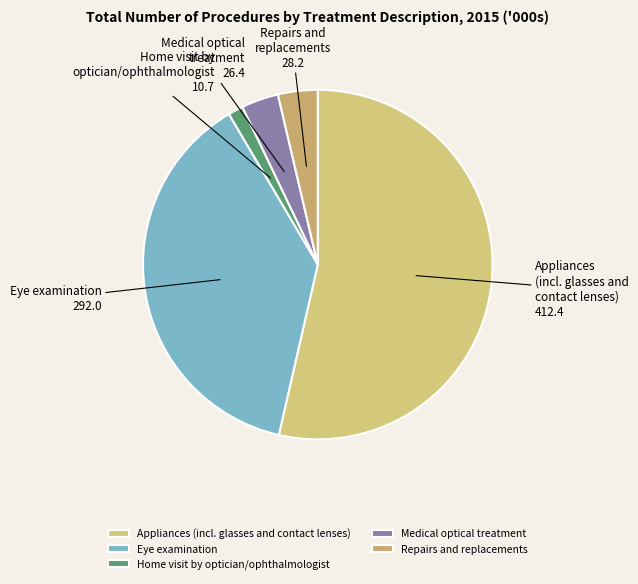

How many segments does this pie chart have?

5